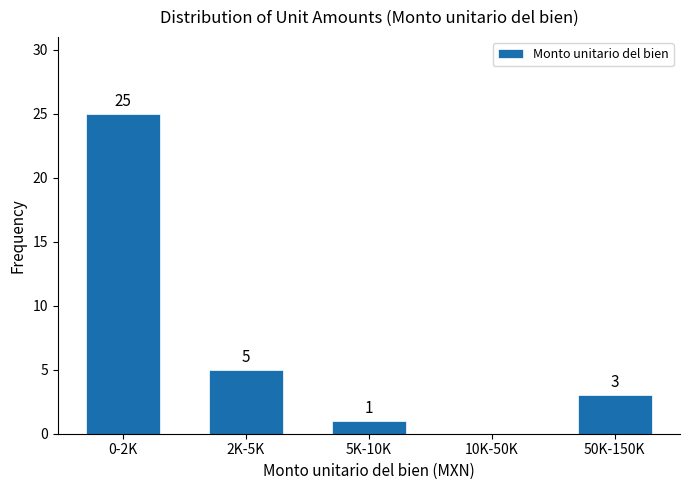

Reading left to right, list all the values displayed in this chart.

0-2K=25	2K-5K=5	5K-10K=1	10K-50K=0	50K-150K=3